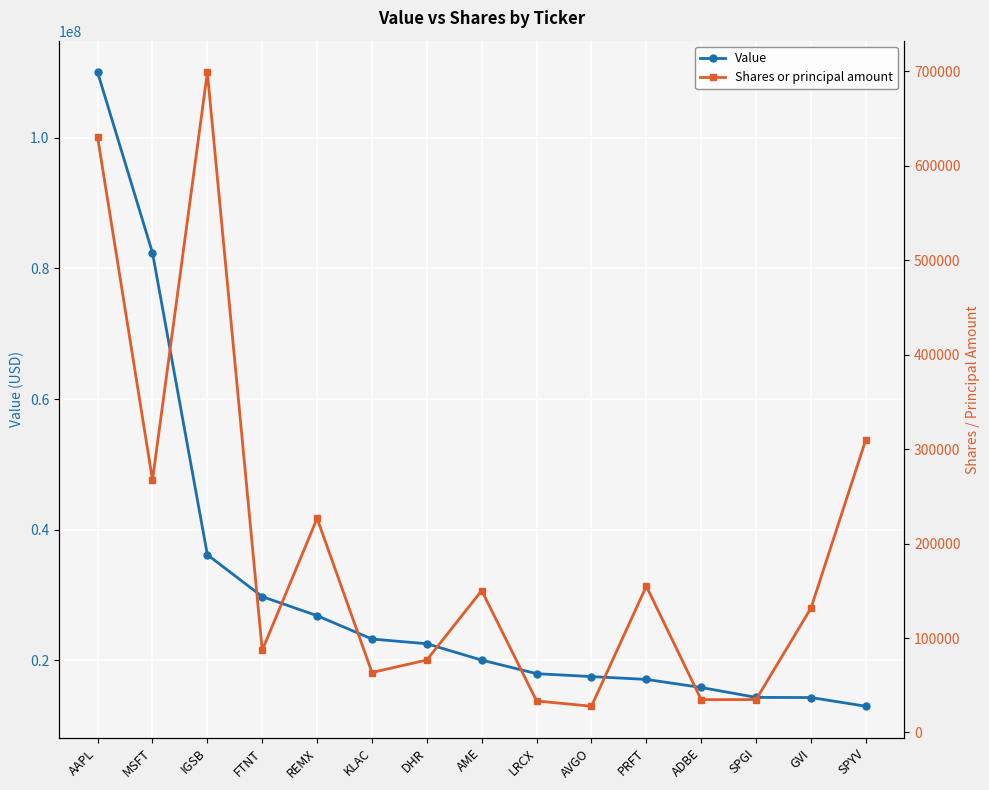

True or false: Value and Shares or principal amount cross at least once.

False